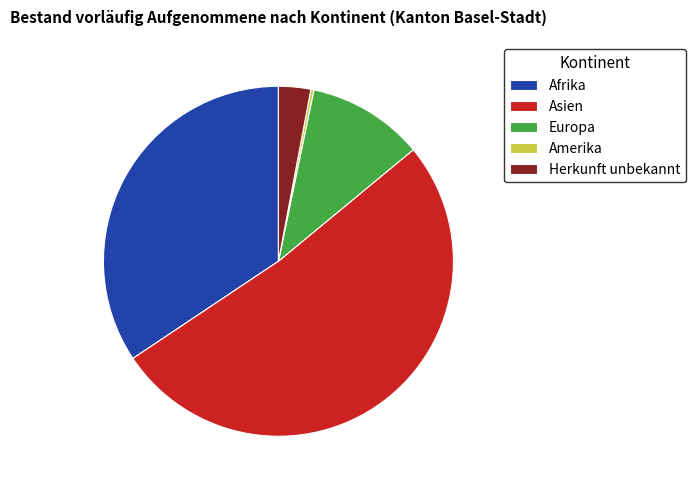

How many slices are in this pie chart?

5